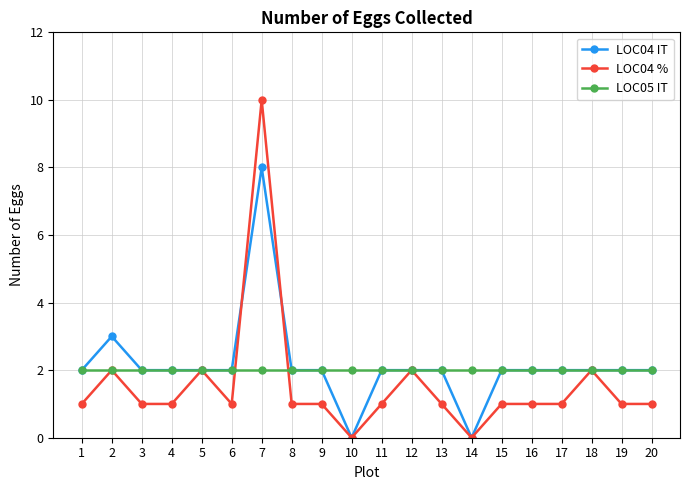

Where is the first local maximum for LOC04 IT?

2